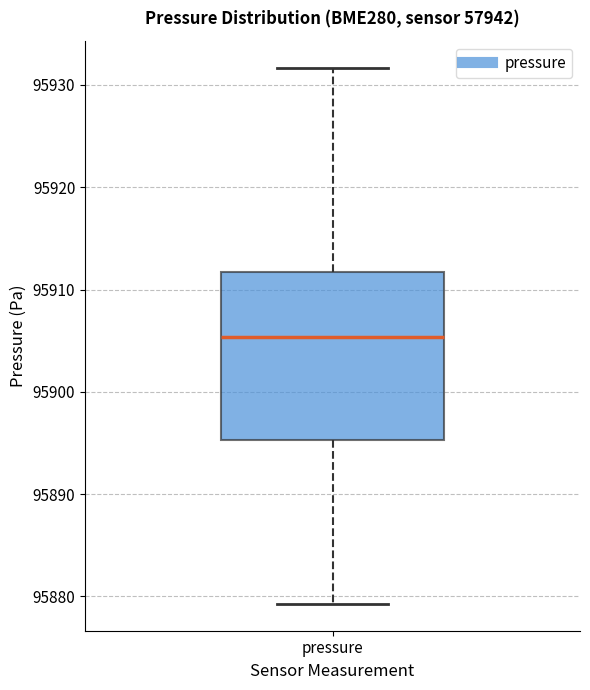

Read this box plot against the y-axis: the position of the median line, the range covered by the box, and the ends of both whiskers. The values are not printed on the chart, so give them approximately, as read against the axis.

median 95905, box 95895 to 95912, whiskers 95879 to 95932